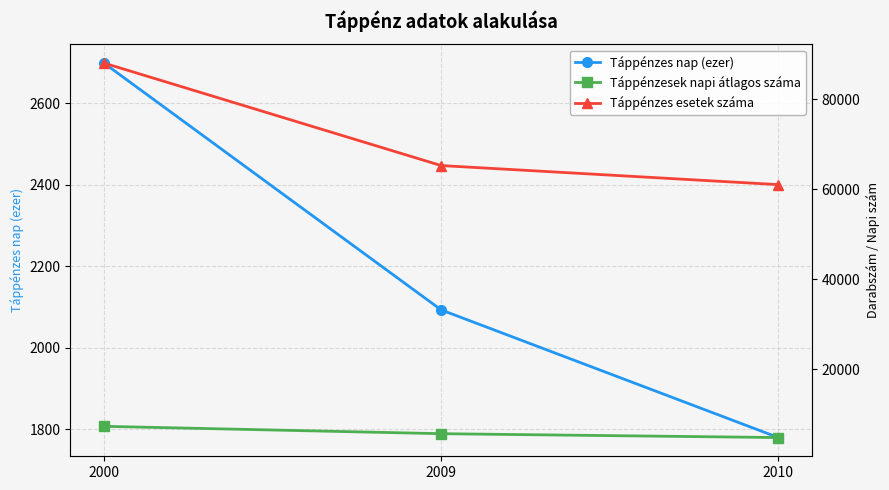

At which label does Táppénzes esetek száma first exceed 65242?

2000